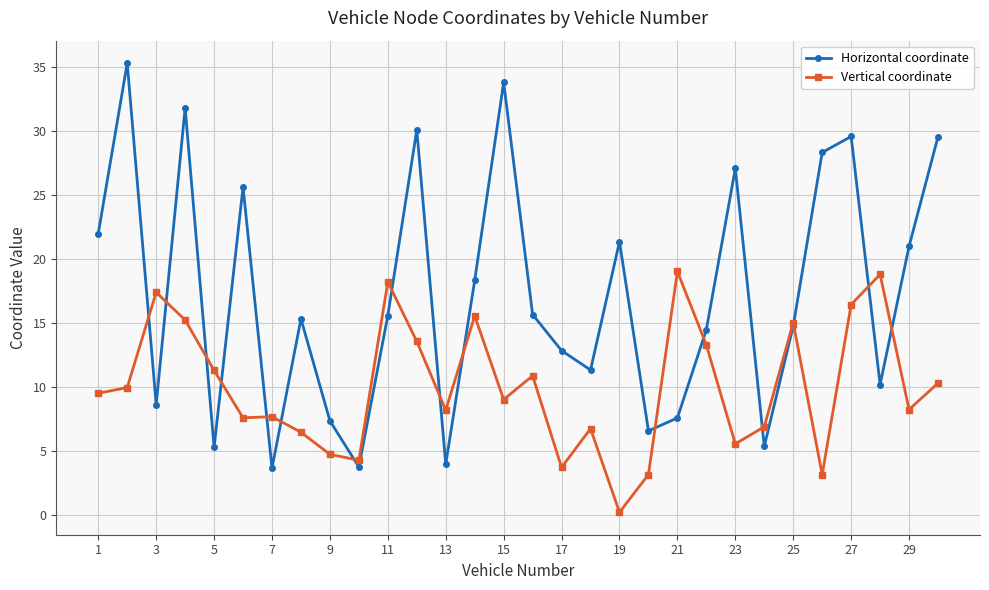

How many lines are shown in the chart?

2